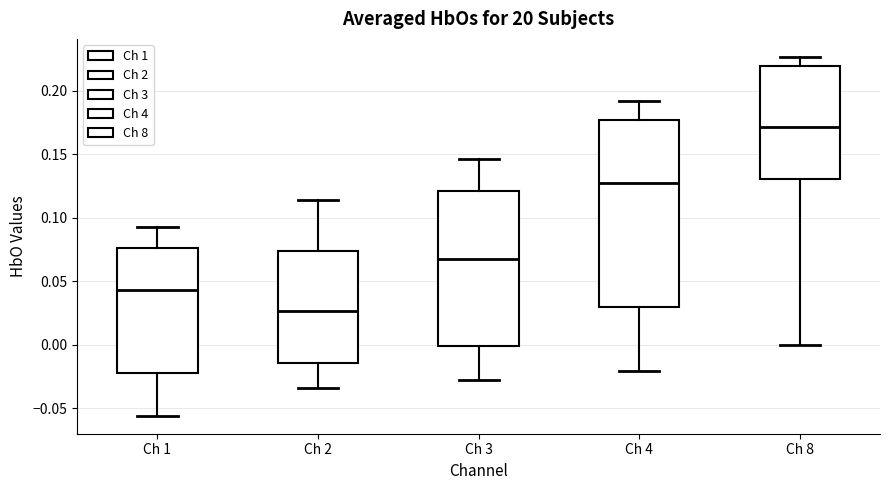

Which box has the highest median line?

Ch 8